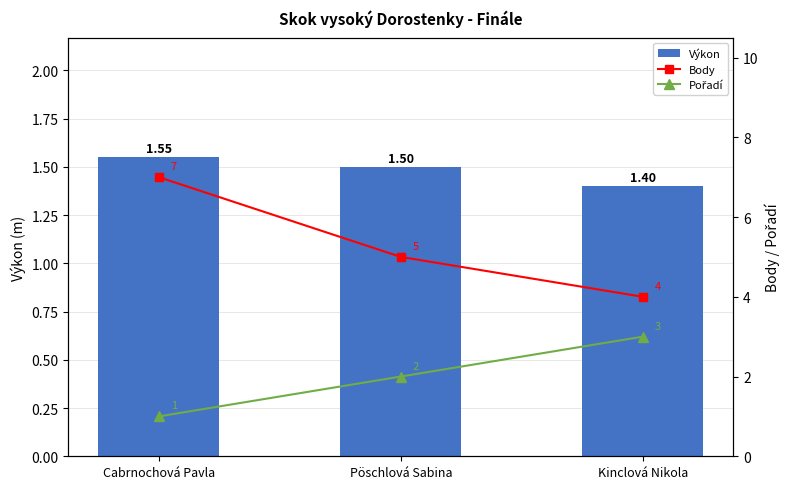

List the labels in order of Pořadí value, largest first.

Kinclová Nikola, Pöschlová Sabina, Cabrnochová Pavla